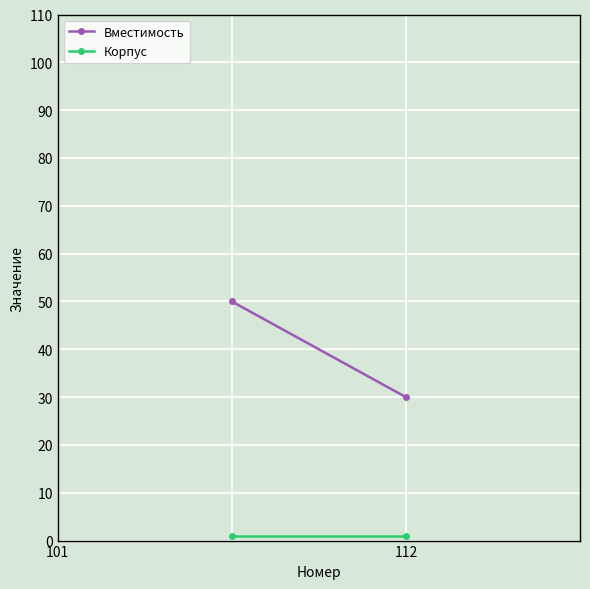

Count the number of categories in the chart.

2